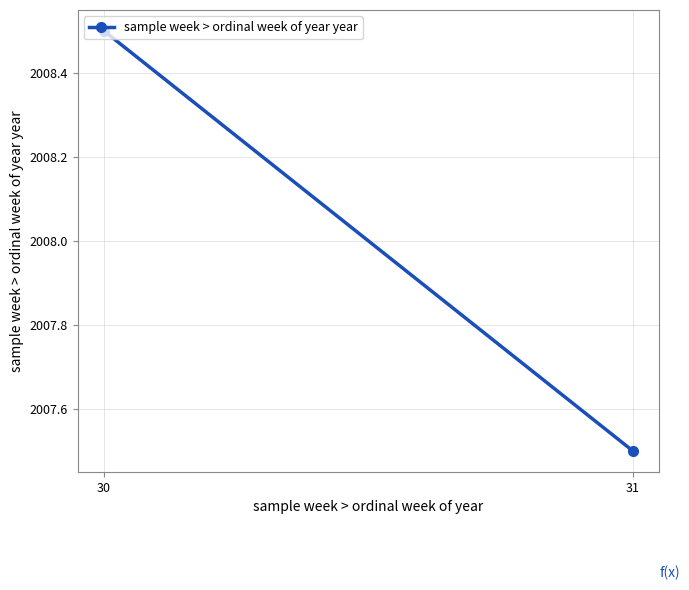

What is the change in value from 30 to 31?

-1.0